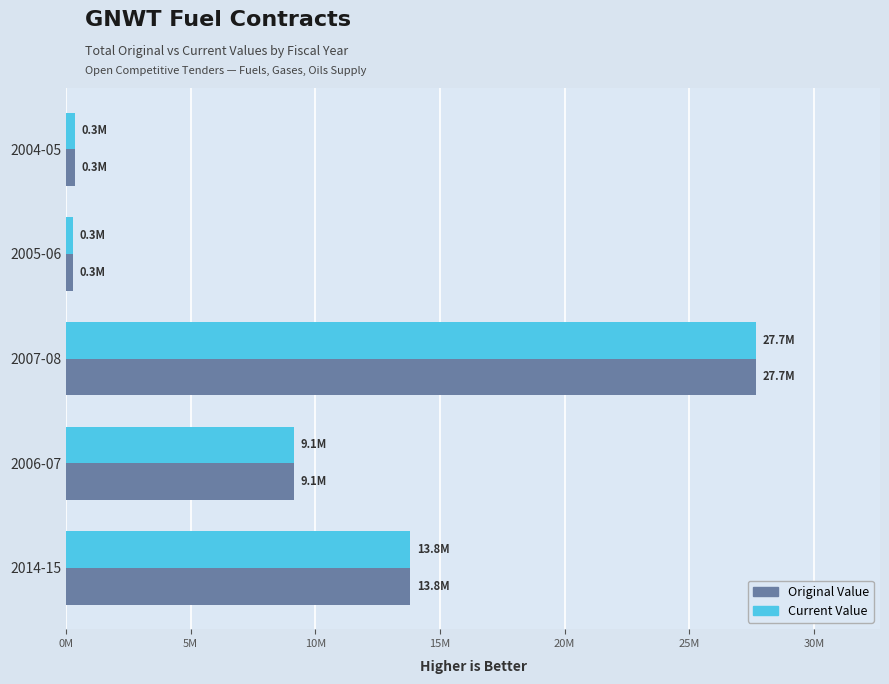

What are all the series names shown in the legend?

Original Value, Current Value